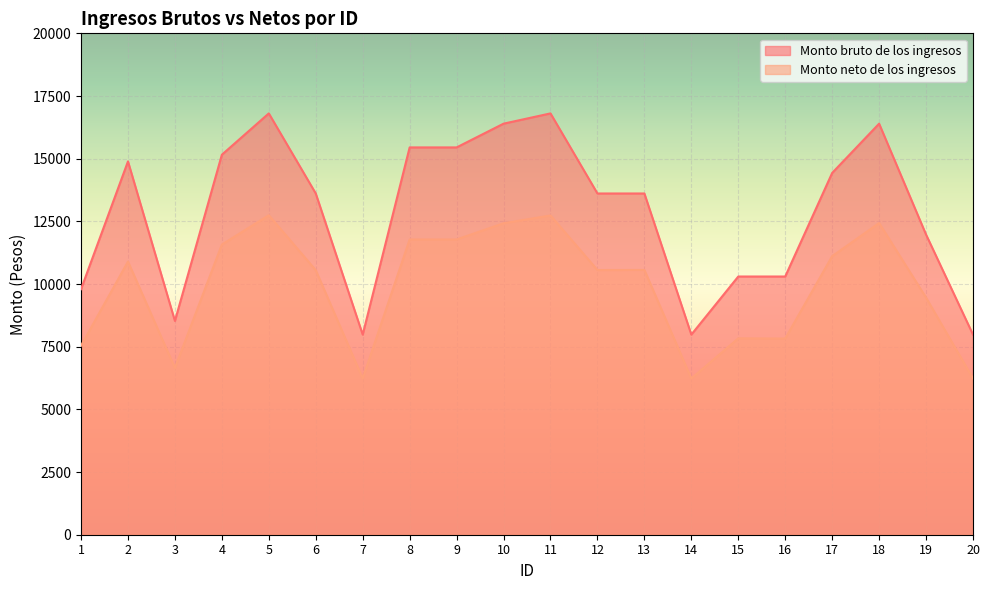

True or false: Monto neto de los ingresos and Monto bruto de los ingresos cross at least once.

False